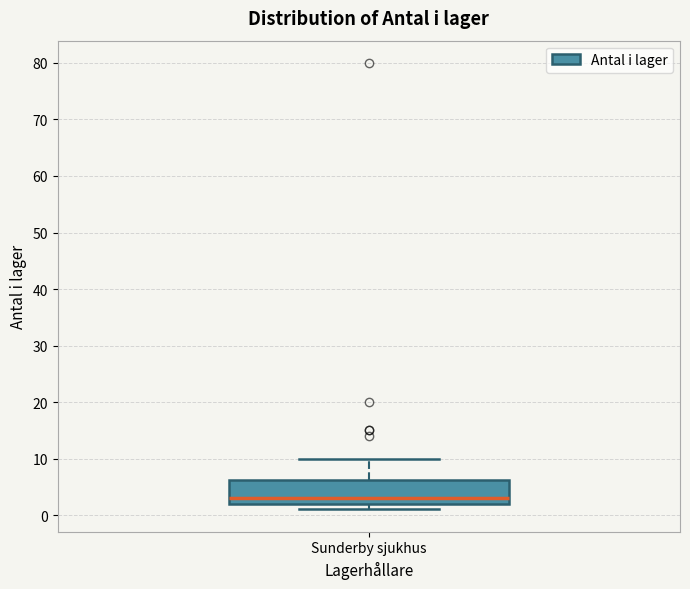

Read this box plot against the y-axis: the position of the median line, the range covered by the box, and the ends of both whiskers. The values are not printed on the chart, so give them approximately, as read against the axis.

median 3, box 2 to 6, whiskers 1 to 10